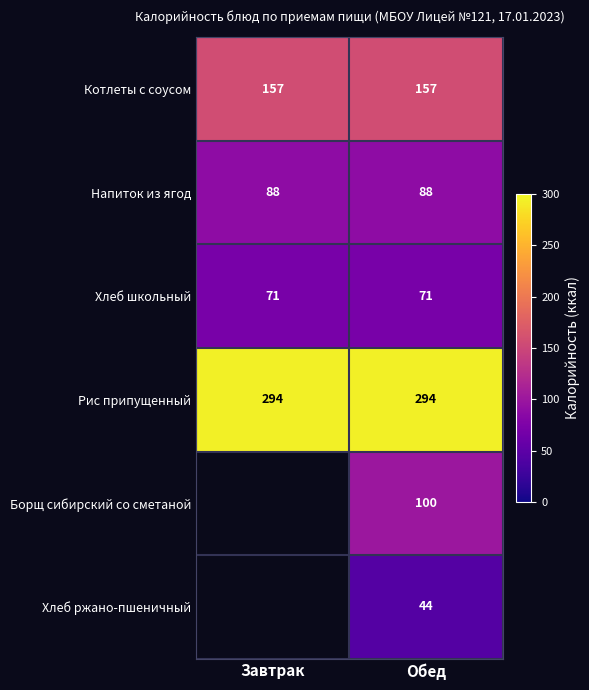

Rank the series at Обед from lowest to highest value.

Хлеб ржано-пшеничный, Хлеб школьный, Напиток из ягод, Борщ сибирский со сметаной, Котлеты с соусом, Рис припущенный